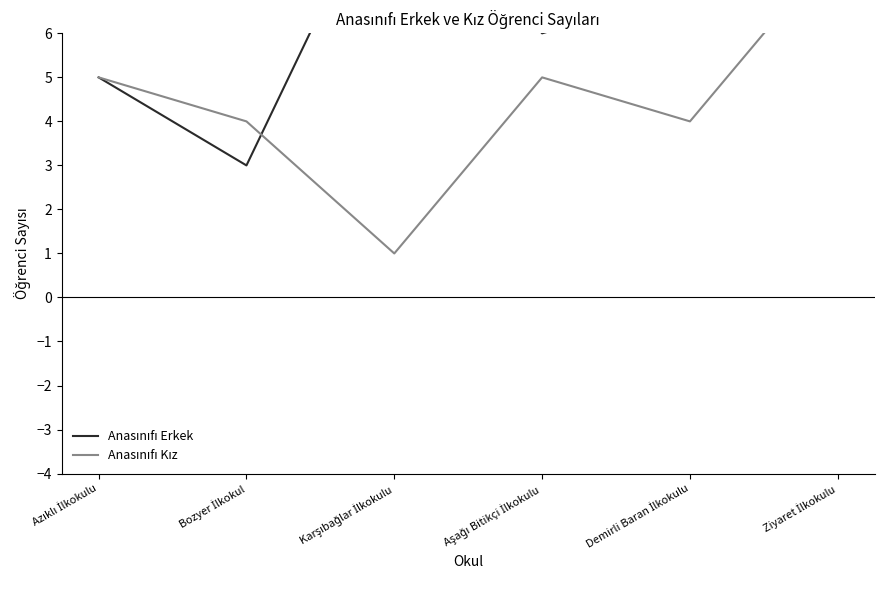

Rank the series by their average value, from lowest to highest.

Anasınıfı Kız, Anasınıfı Erkek